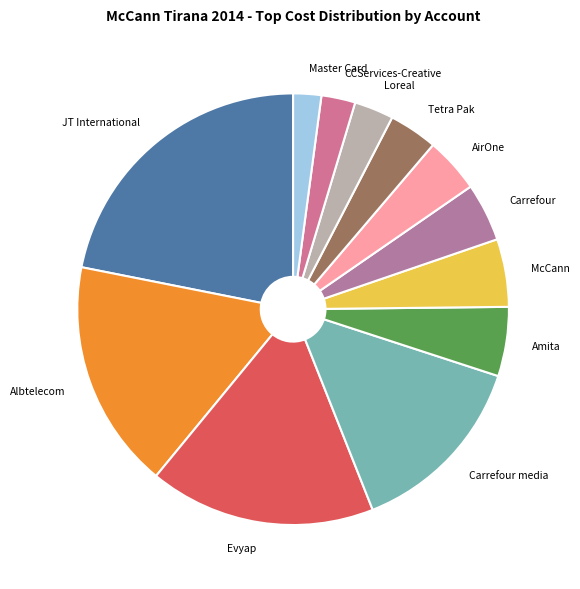

Does any single category account for the majority?

No